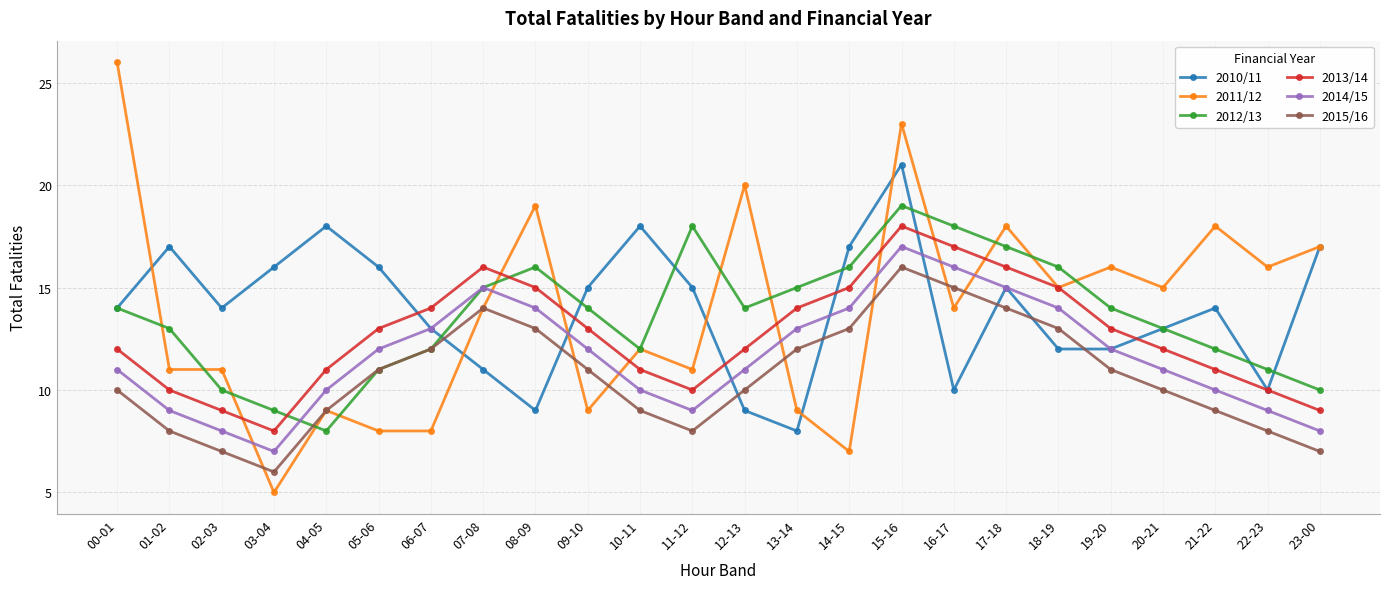

What is the spread (max minus min) of values at 19-20?

5